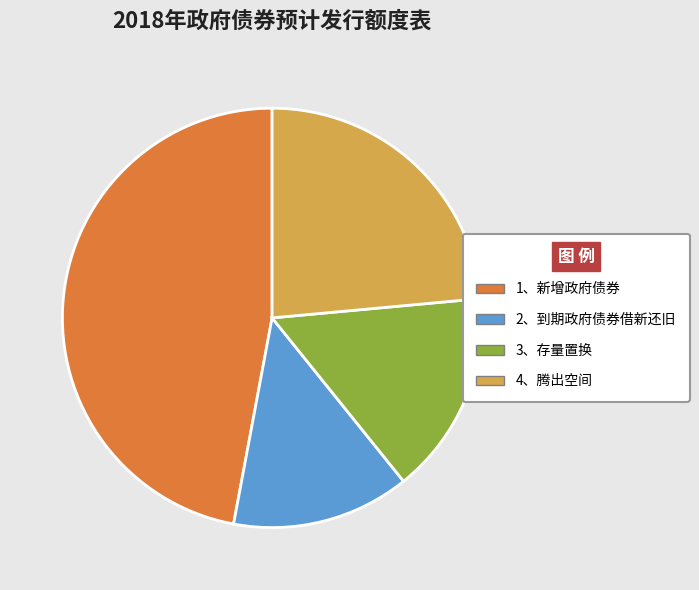

Count the number of slices in the pie.

4